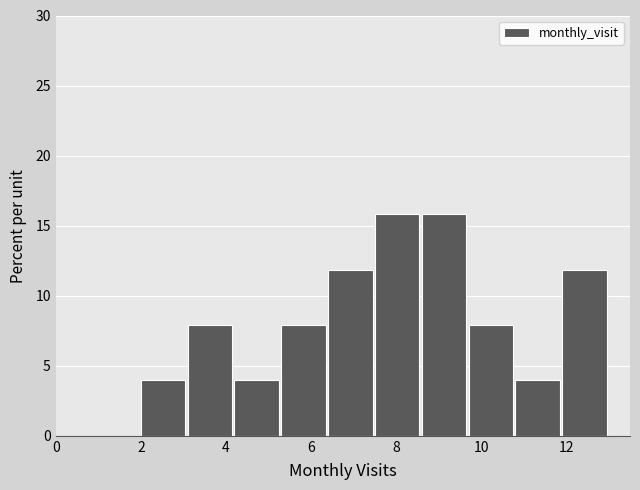

Reading left to right, list every bar in this chart as the range it spans on the x-axis followed by its height. Neither the bar edges nor the heights are printed on the chart, so give them approximately, as read against the axes.

2.0 to 3.1: 4
3.1 to 4.2: 8
4.2 to 5.3: 4
5.3 to 6.4: 8
6.4 to 7.5: 12
7.5 to 8.6: 16
8.6 to 9.7: 16
9.7 to 10.8: 8
10.8 to 11.9: 4
11.9 to 13.0: 12